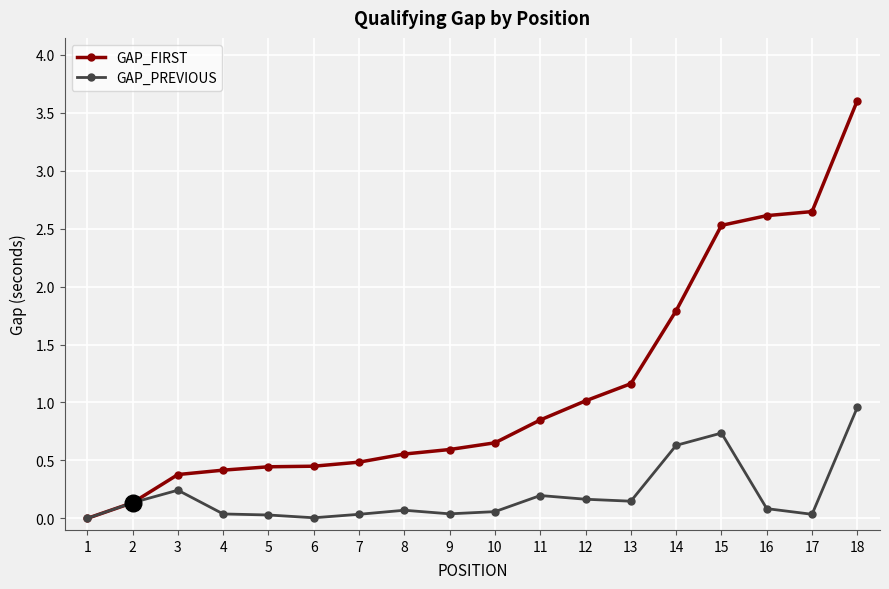

What is the difference between the GAP_FIRST values at 16 and 11?

1.8